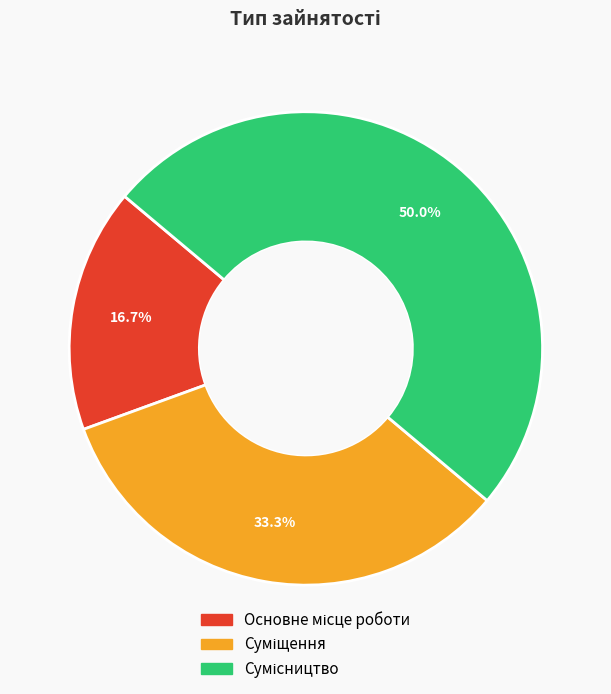

Is it true that Суміщення is 33% of the pie?

True